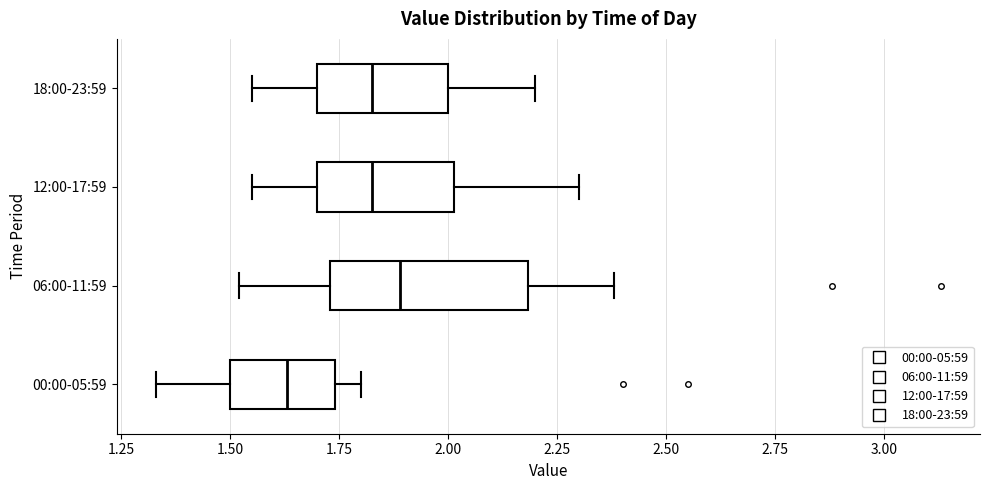

Reading bottom to top, read every box against the x-axis: the position of its median line, the range the box covers, and the ends of its whiskers. The values are not printed on the chart, so give them approximately, as read against the axis.

00:00-05:59: median 1.65, box 1.50 to 1.75, whiskers 1.35 to 1.80
06:00-11:59: median 1.90, box 1.75 to 2.20, whiskers 1.50 to 2.40
12:00-17:59: median 1.85, box 1.70 to 2.00, whiskers 1.55 to 2.30
18:00-23:59: median 1.85, box 1.70 to 2.00, whiskers 1.55 to 2.20